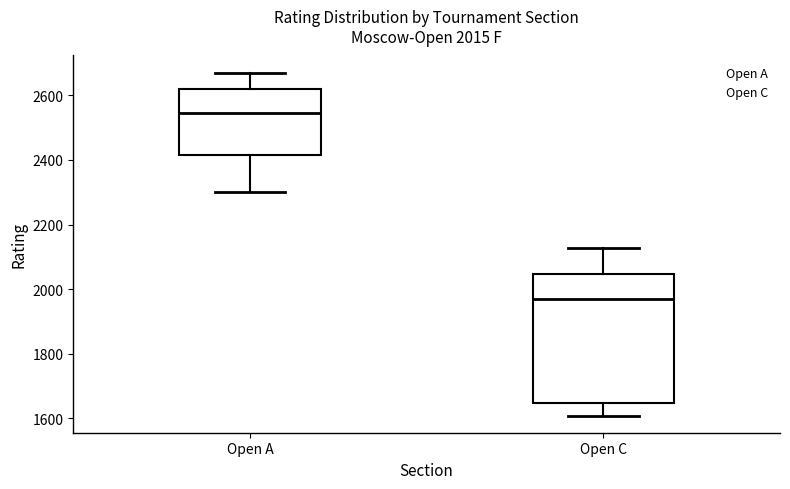

Which box has the lowest median line?

Open C